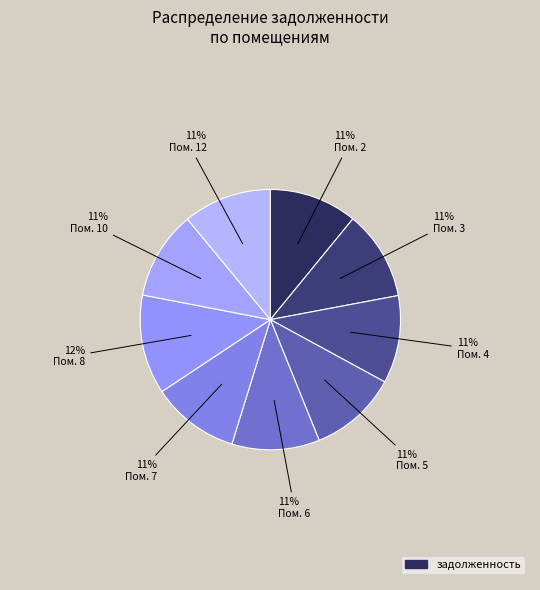

Count the number of slices in the pie.

9